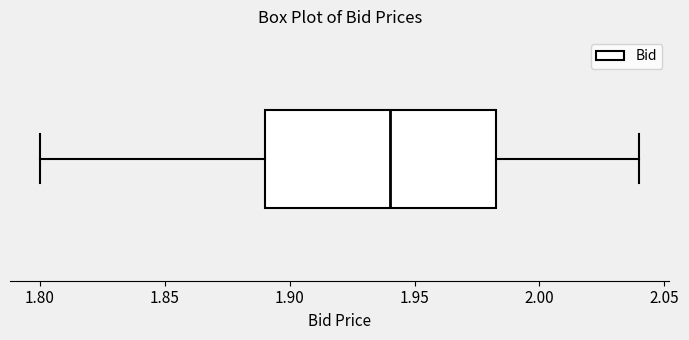

Read this box plot against the x-axis: the position of the median line, the range covered by the box, and the ends of both whiskers. The values are not printed on the chart, so give them approximately, as read against the axis.

median 1.940, box 1.890 to 1.985, whiskers 1.800 to 2.040